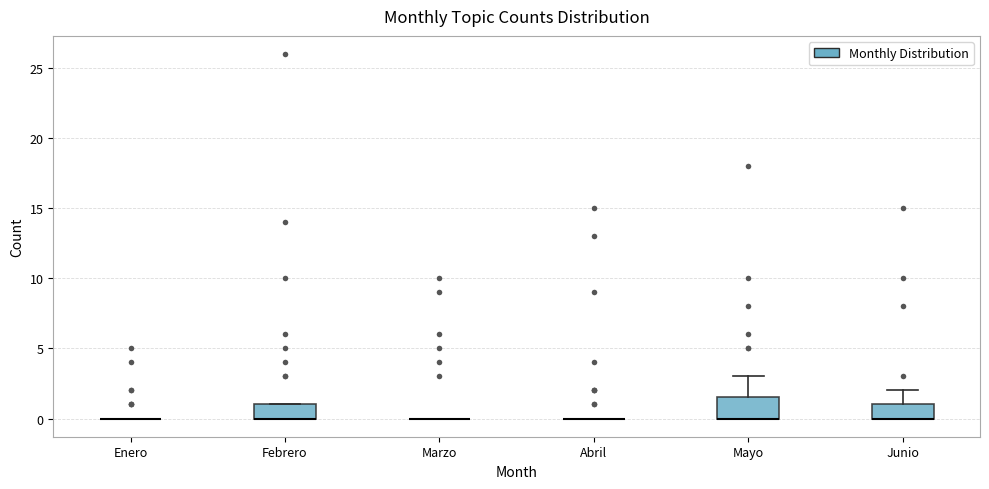

Reading left to right, transcribe this box plot: for each box, give where its median line is, the range the box spans, and where its two whiskers end, as read against the y-axis. The values are not printed on the chart, so give them approximately, as read against the axis.

Enero: box collapsed to a line at 0.0, whiskers 0.0 to 0.0
Febrero: median 0.0 (drawn on the box's lower edge), box 0.0 to 1.0, whiskers 0.0 to 1.0
Marzo: box collapsed to a line at 0.0, whiskers 0.0 to 0.0
Abril: box collapsed to a line at 0.0, whiskers 0.0 to 0.0
Mayo: median 0.0 (drawn on the box's lower edge), box 0.0 to 1.5, whiskers 0.0 to 3.0
Junio: median 0.0 (drawn on the box's lower edge), box 0.0 to 1.0, whiskers 0.0 to 2.0